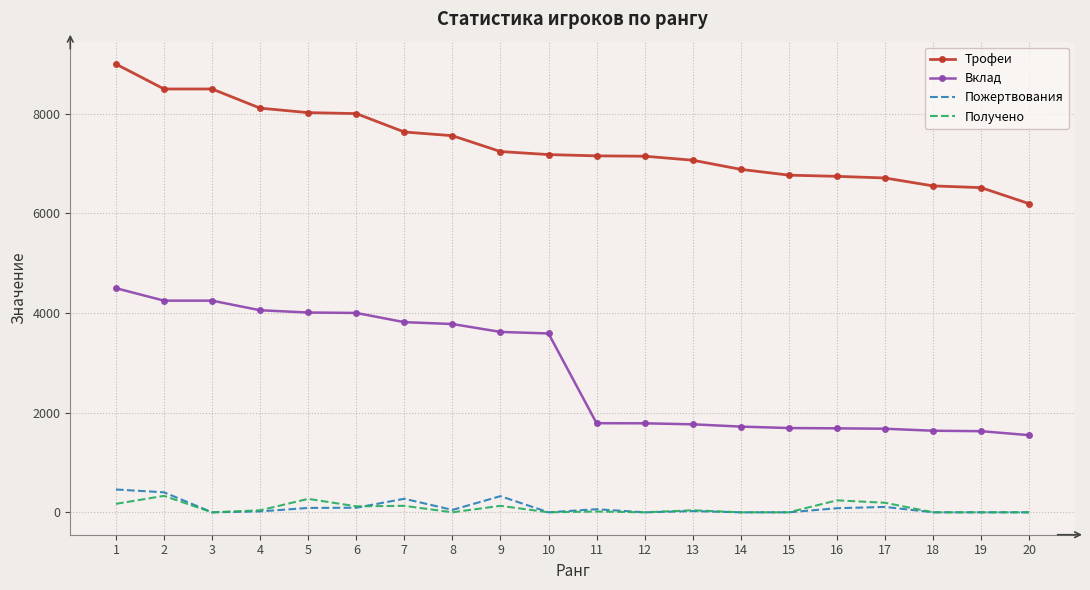

True or false: Вклад and Пожертвования intersect in this chart.

False